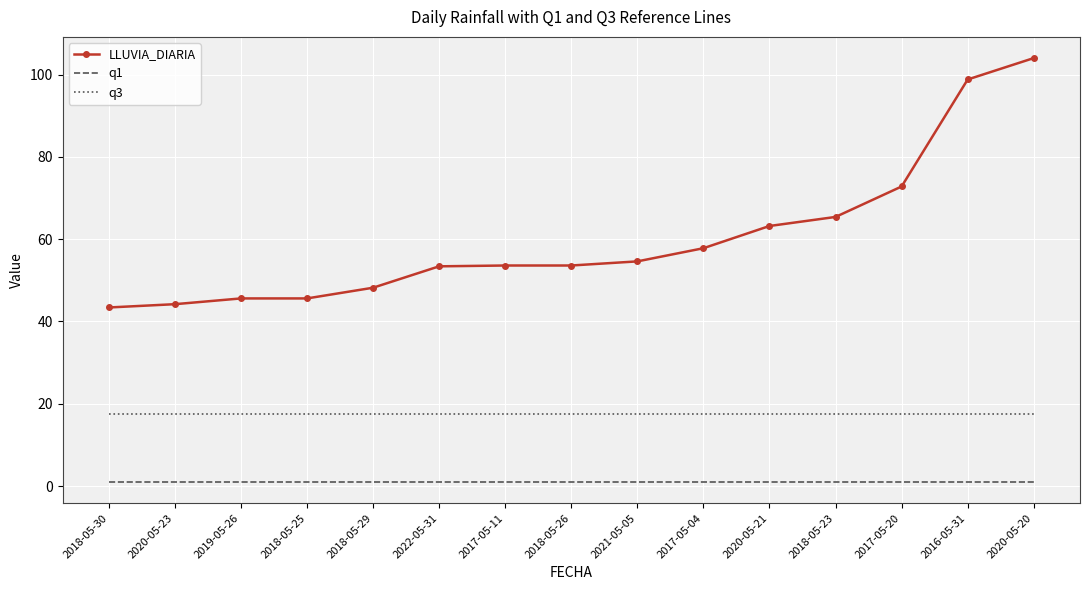

True or false: LLUVIA_DIARIA and q1 intersect in this chart.

False